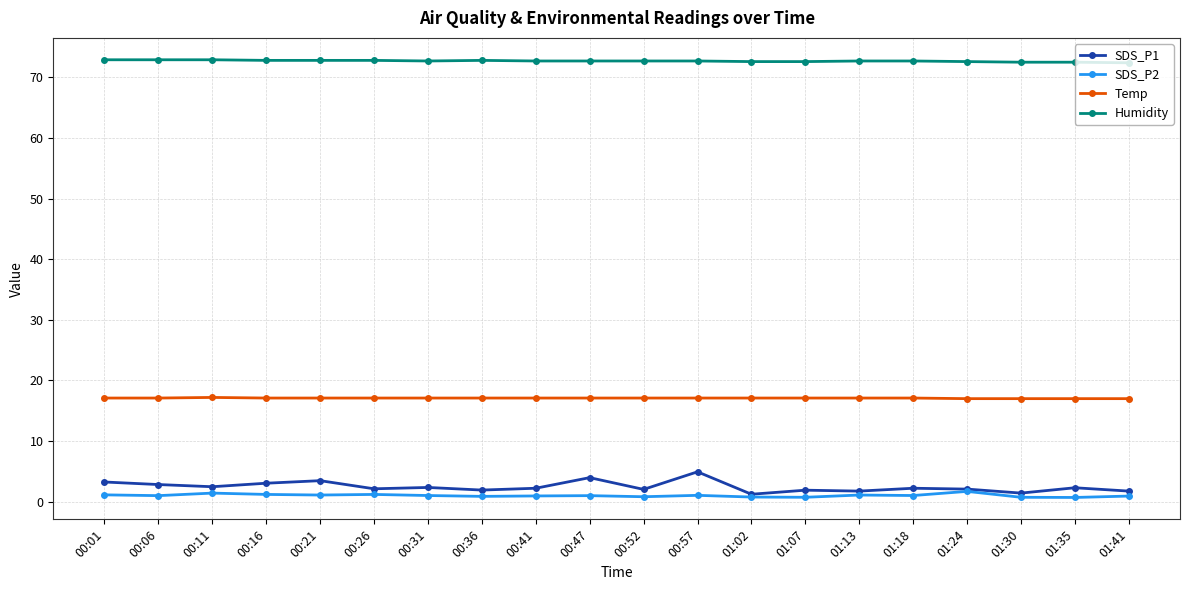

Which series has the largest total across all categories?

Humidity